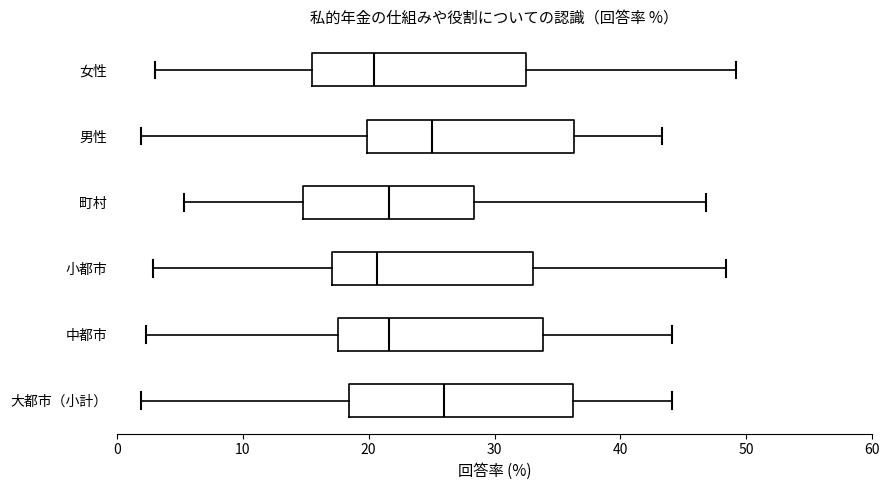

Where does the left whisker of the box for 女性 end on the x-axis? The values are not printed on the chart, so give them approximately, as read against the axis.

3